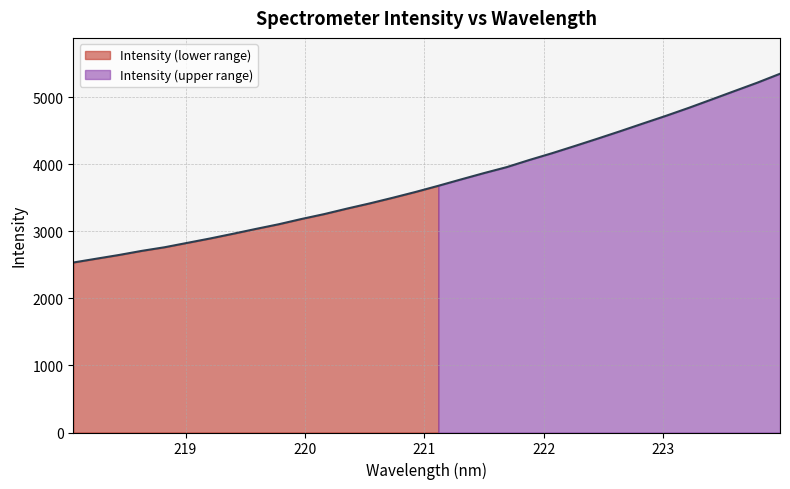

What is the sum of the values at 223.408 and 220.1623?

8225.2